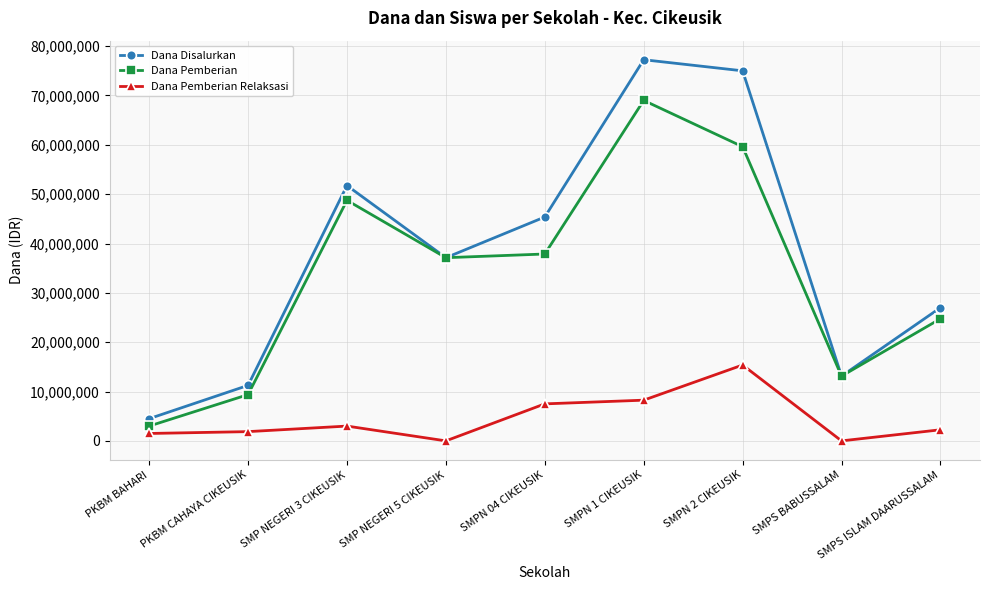

The Dana Pemberian Relaksasi series shows 1500000 at PKBM BAHARI. True or false?

True